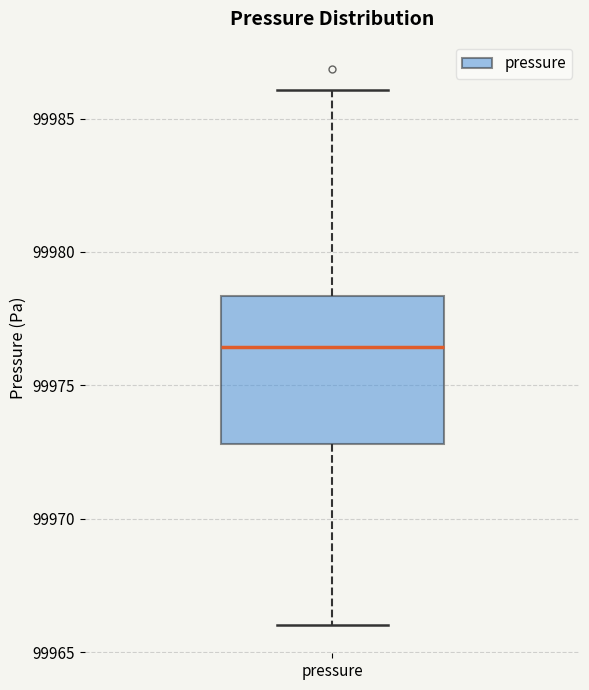

Transcribe this box plot: give where the median line is, the range the box spans, and where the two whiskers end, as read against the y-axis. The values are not printed on the chart, so give them approximately, as read against the axis.

median 99976.5, box 99973.0 to 99978.5, whiskers 99966.0 to 99986.0